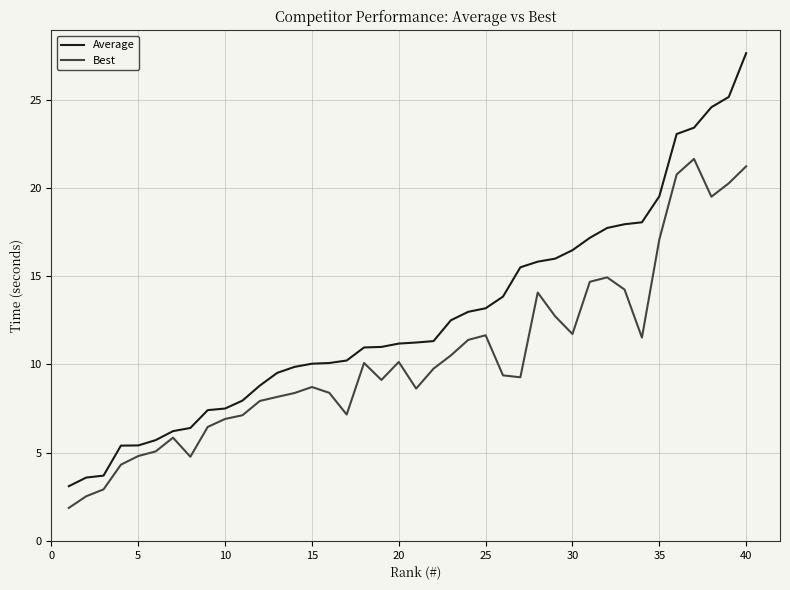

List the series in order of their overall mean, highest first.

Average, Best